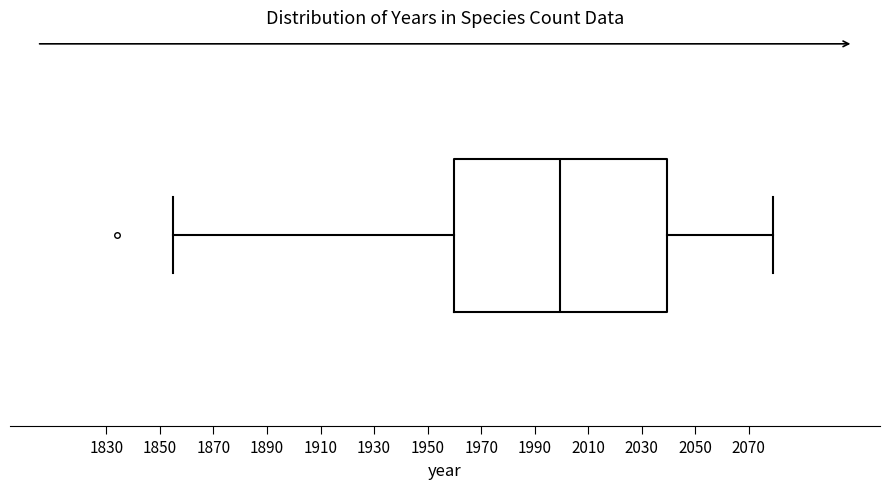

Transcribe this box plot: give where the median line is, the range the box spans, and where the two whiskers end, as read against the x-axis. The values are not printed on the chart, so give them approximately, as read against the axis.

median 2000, box 1960 to 2040, whiskers 1856 to 2080